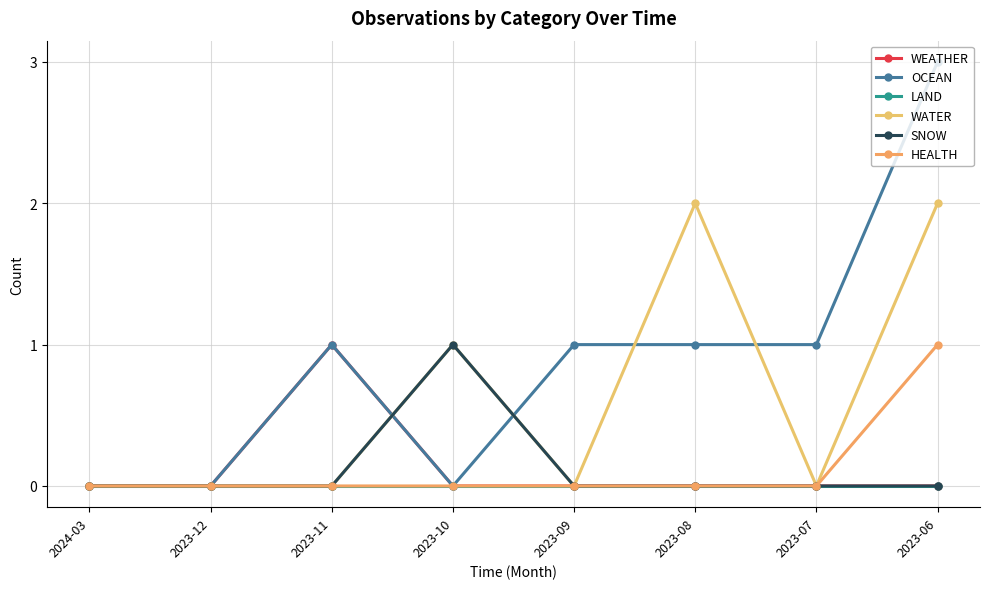

Reading left to right, list all the values displayed in this chart.

WEATHER: 0	0	1	0	0	0	0	0
OCEAN: 0	0	1	0	1	1	1	3
LAND: 0	0	0	0	0	0	0	0
WATER: 0	0	0	1	0	2	0	2
SNOW: 0	0	0	1	0	0	0	0
HEALTH: 0	0	0	0	0	0	0	1